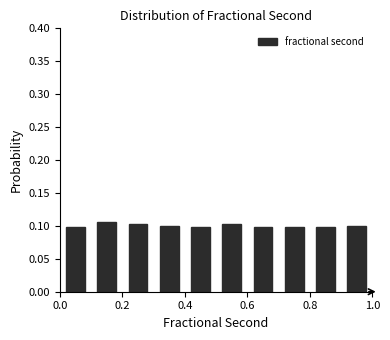

What is the height of the bar covering 0.1 to 0.2 on the x-axis? The values are not printed on the chart, so give them approximately, as read against the axis.

0.105